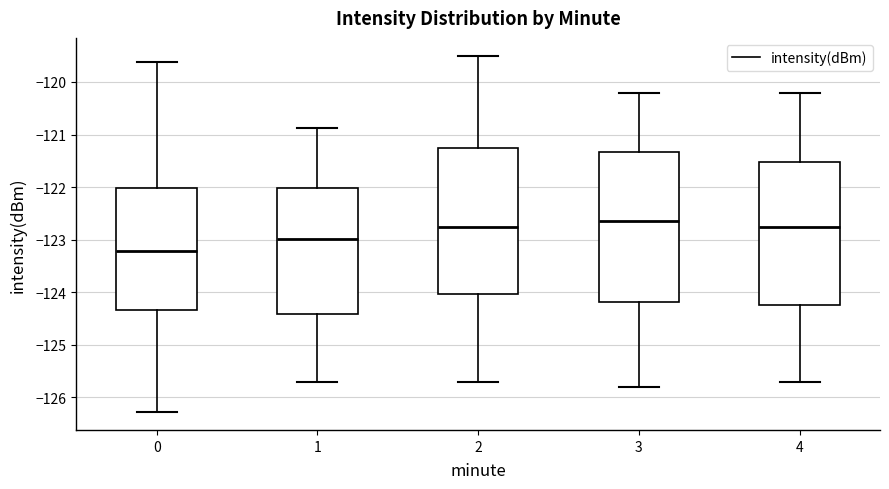

Where does the lower whisker of the box at x = 3 end on the y-axis? The values are not printed on the chart, so give them approximately, as read against the axis.

-125.8